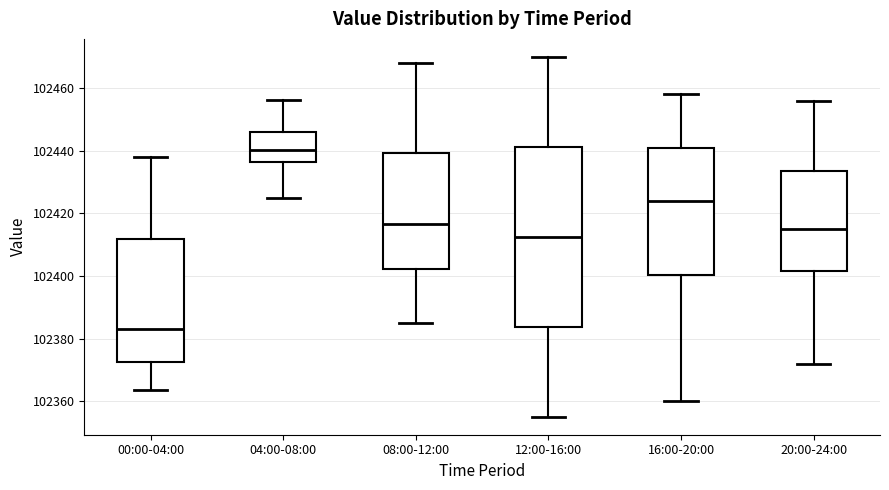

Reading left to right, read every box against the y-axis: the position of its median line, the range the box covers, and the ends of its whiskers. The values are not printed on the chart, so give them approximately, as read against the axis.

00:00-04:00: median 102384, box 102372 to 102412, whiskers 102364 to 102438
04:00-08:00: median 102440, box 102436 to 102446, whiskers 102426 to 102456
08:00-12:00: median 102416, box 102402 to 102440, whiskers 102386 to 102468
12:00-16:00: median 102412, box 102384 to 102442, whiskers 102356 to 102470
16:00-20:00: median 102424, box 102400 to 102442, whiskers 102360 to 102458
20:00-24:00: median 102416, box 102402 to 102434, whiskers 102372 to 102456